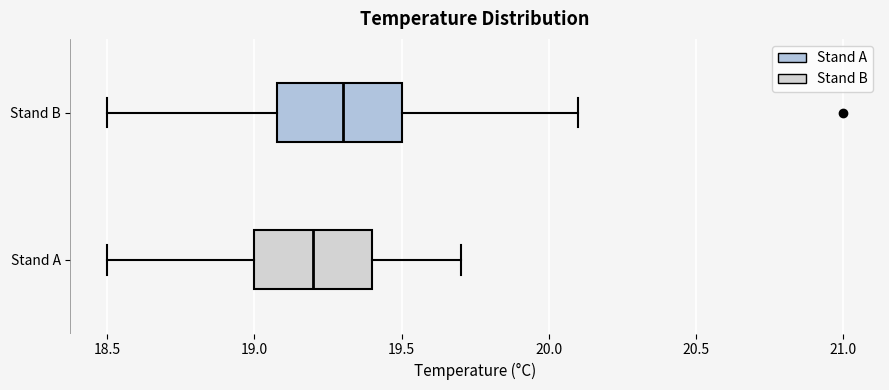

Which box's median line is the furthest to the left?

Stand A